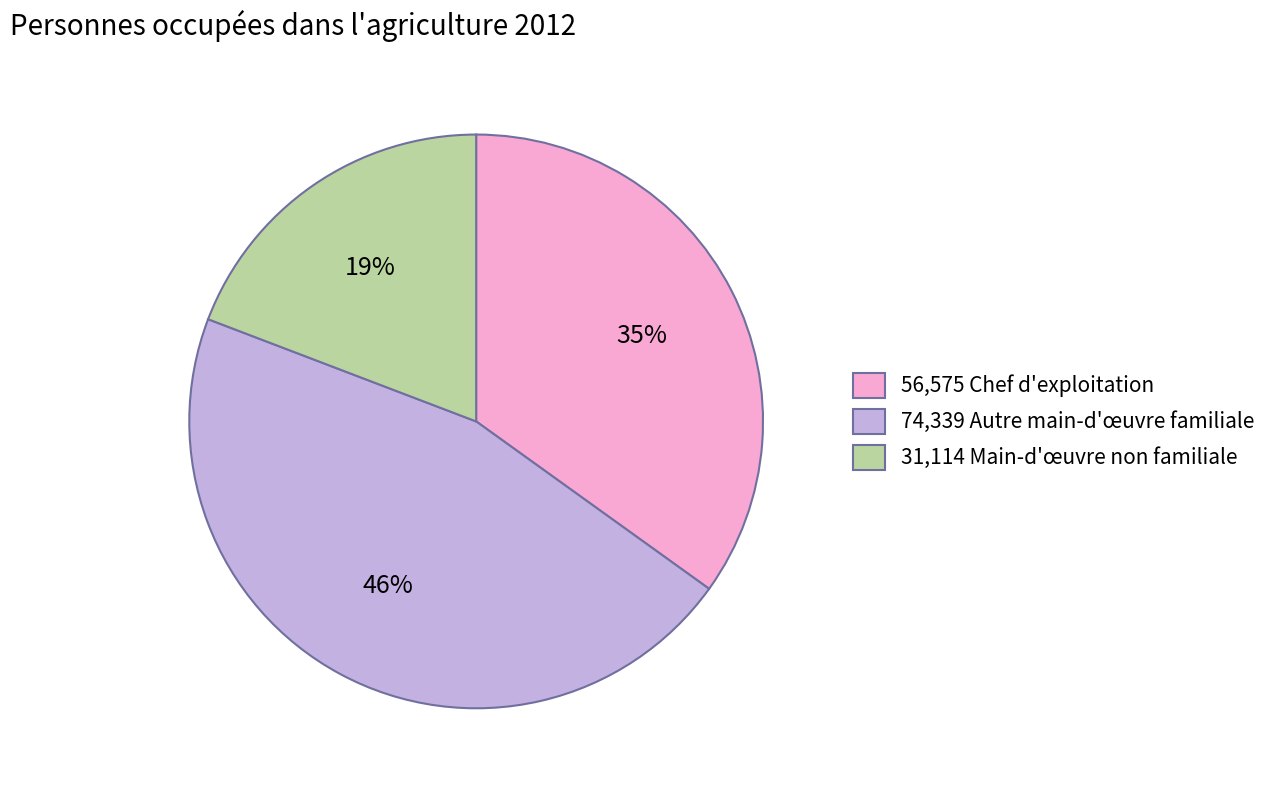

Which slice is the largest?

74,339 Autre main-d'œuvre familiale